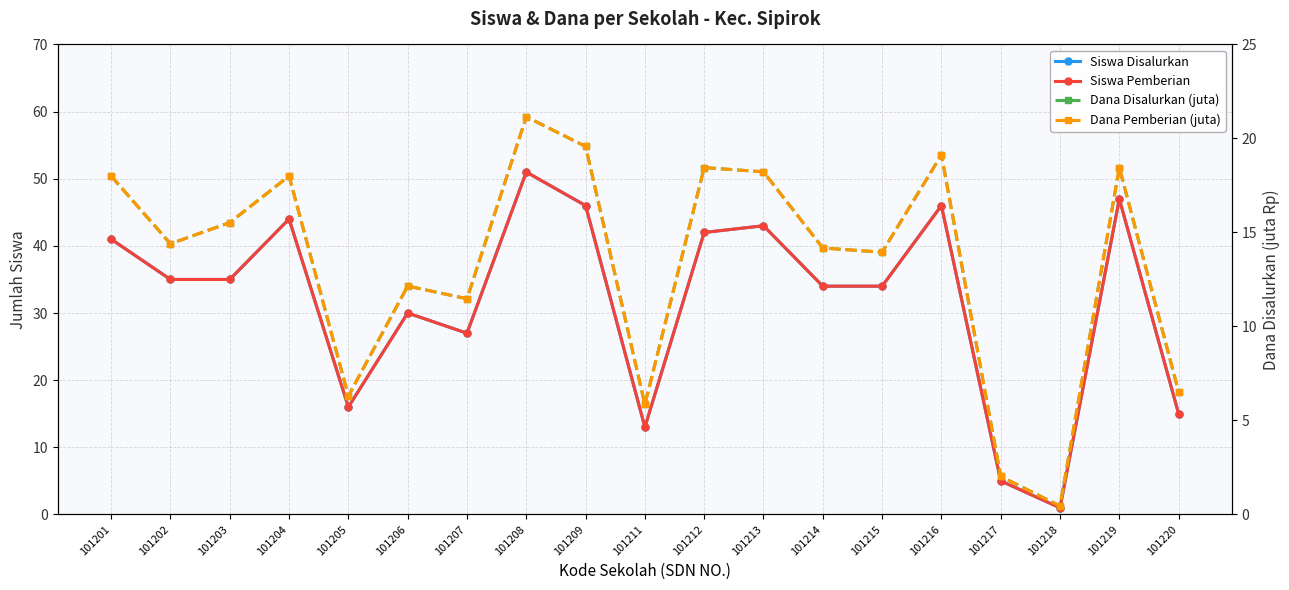

Which category has the lowest value across all series?

101218